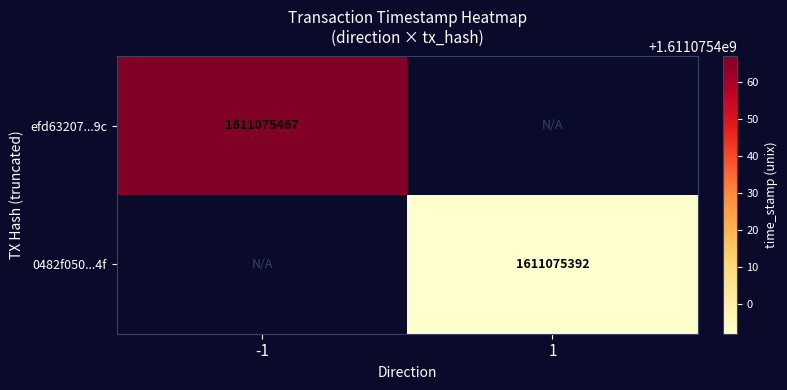

How many series are shown in this chart?

2